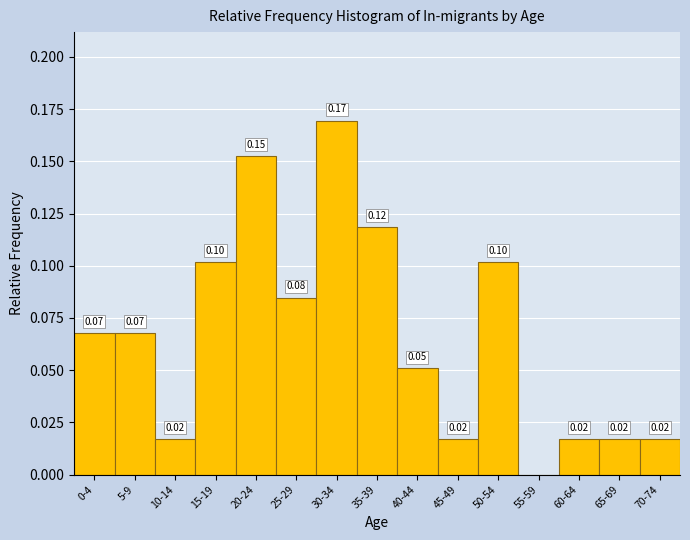

What is the sum of all values?

1.0